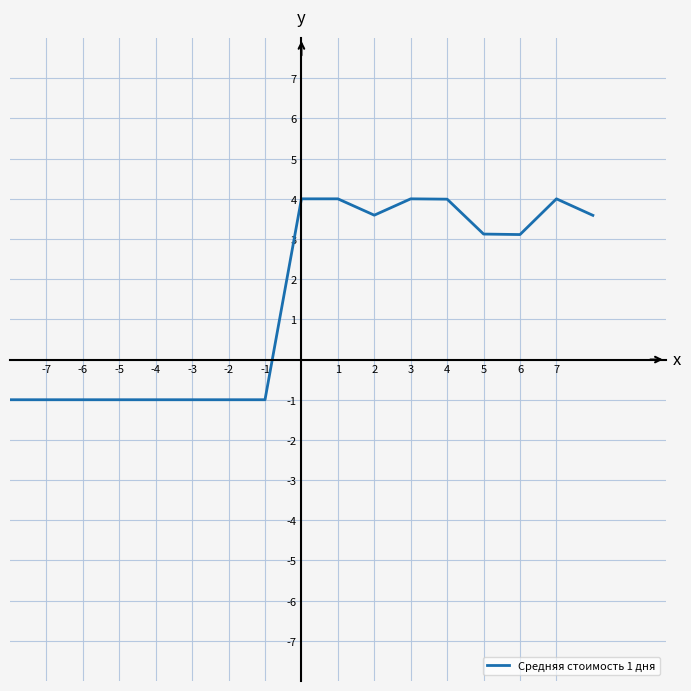

What is the difference between the second highest and second lowest values?

5.0